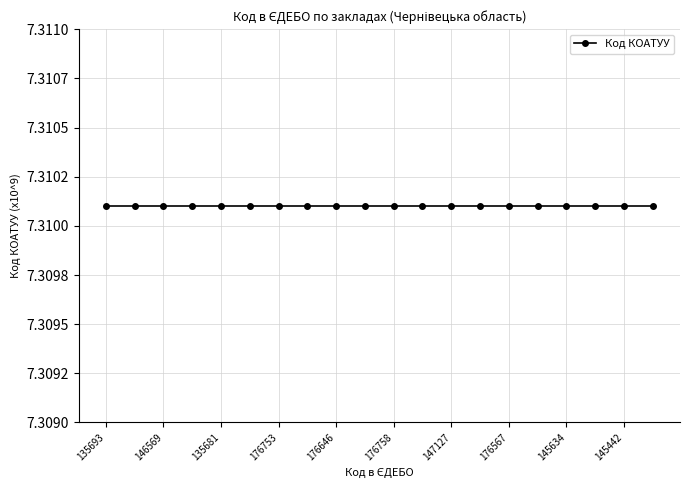

Between 147127 and 135681, which is larger?

147127